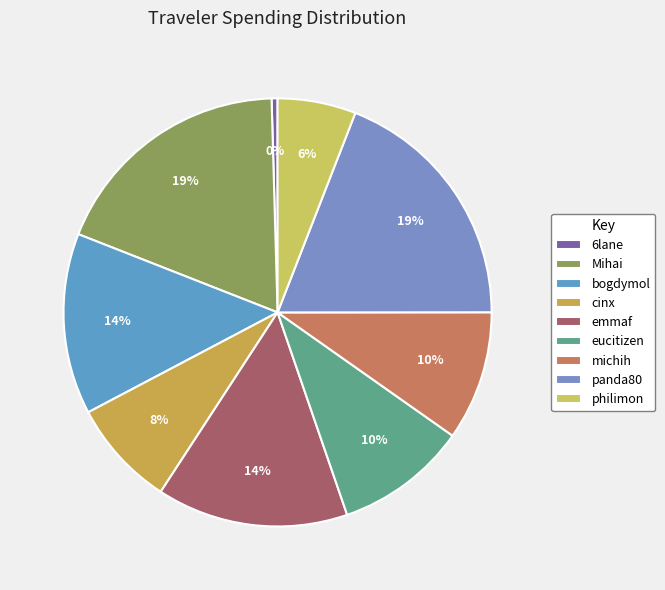

True or false: eucitizen accounts for 2% of the total.

False